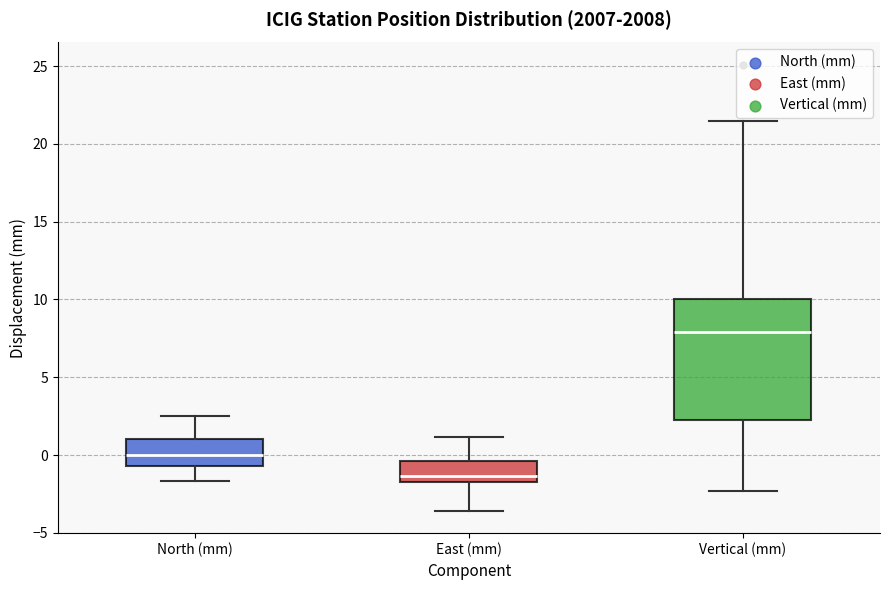

Reading left to right, read every box against the y-axis: the position of its median line, the range the box covers, and the ends of its whiskers. The values are not printed on the chart, so give them approximately, as read against the axis.

North (mm): median 0.0, box -0.5 to 1.0, whiskers -1.5 to 2.5
East (mm): median -1.5 (just above the box's lower edge), box -1.5 to -0.5, whiskers -3.5 to 1.0
Vertical (mm): median 8.0, box 2.0 to 10.0, whiskers -2.5 to 21.5